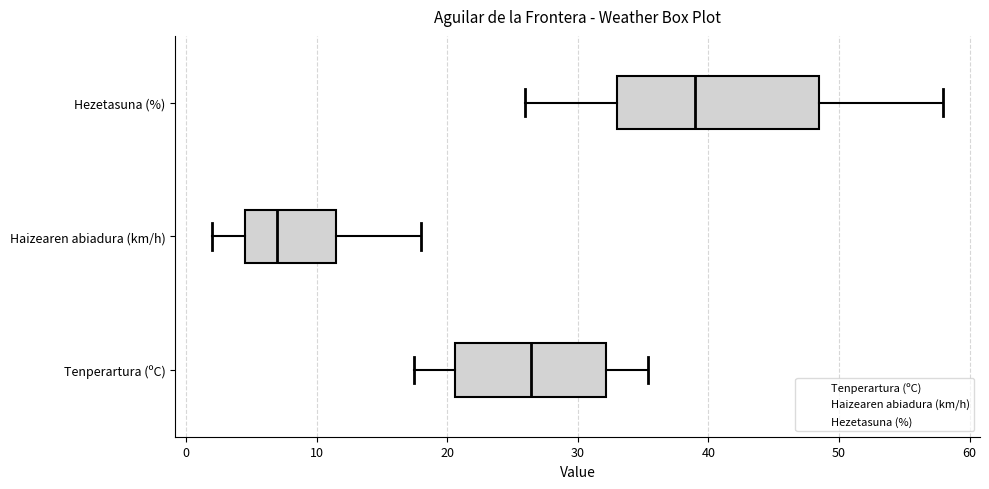

Where does the right whisker of the box for Tenperartura (ºC) end on the x-axis? The values are not printed on the chart, so give them approximately, as read against the axis.

35